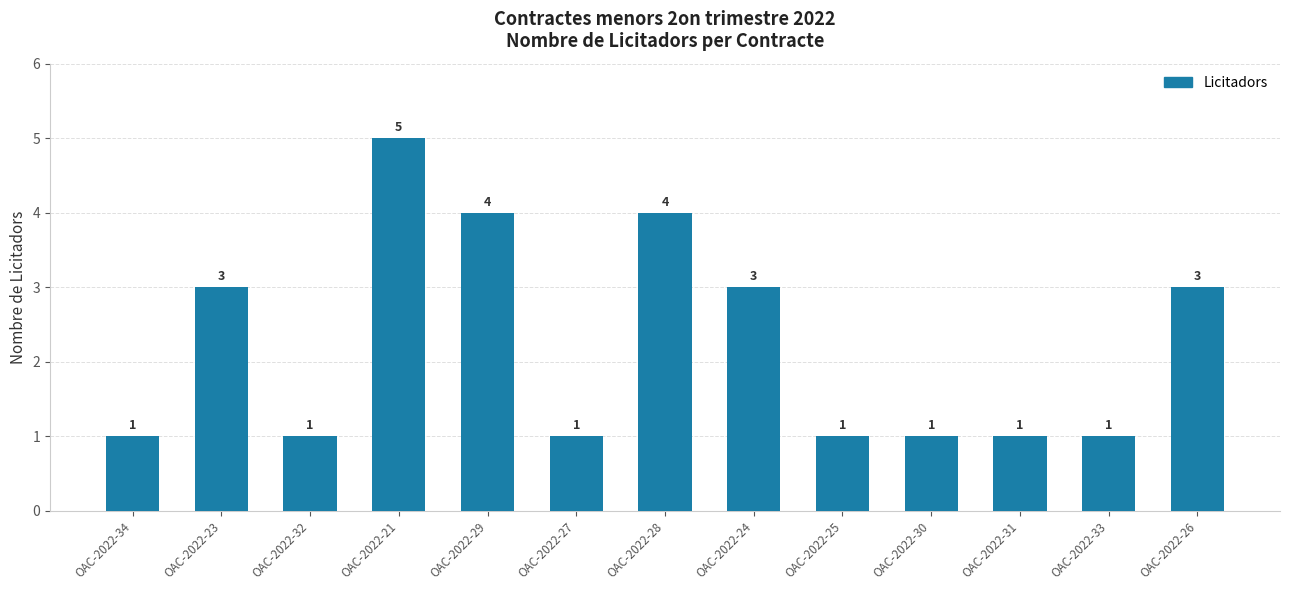

What is the ratio of the value at OAC-2022-26 to the value at OAC-2022-21?

0.6